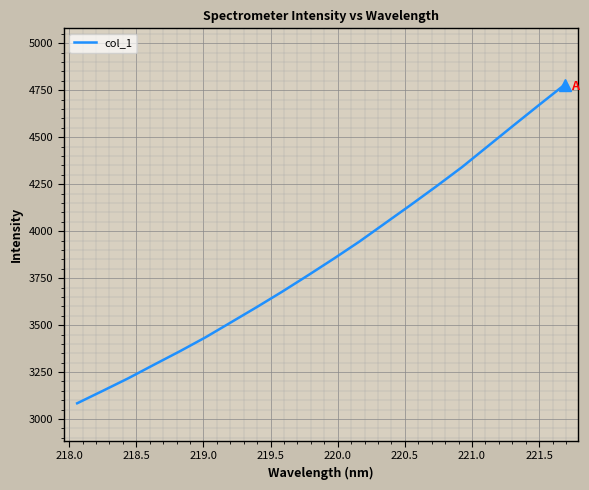

What is the difference between the maximum and minimum values?

1695.3